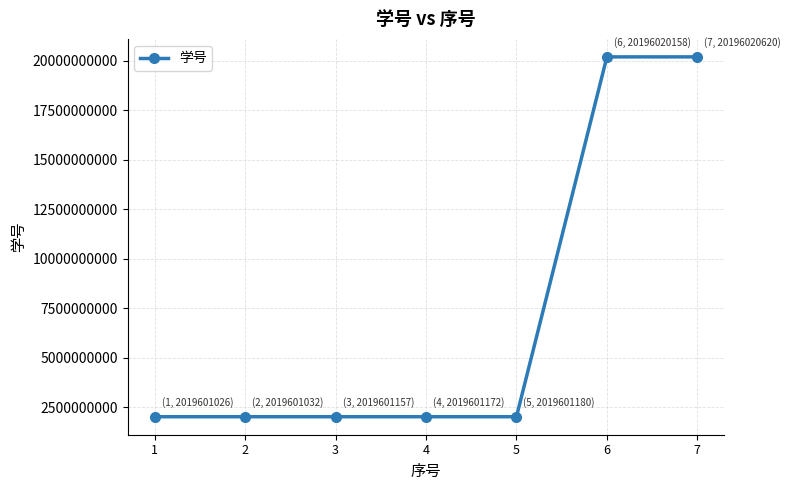

The chart shows a value of 659945908 at 4. True or false?

False